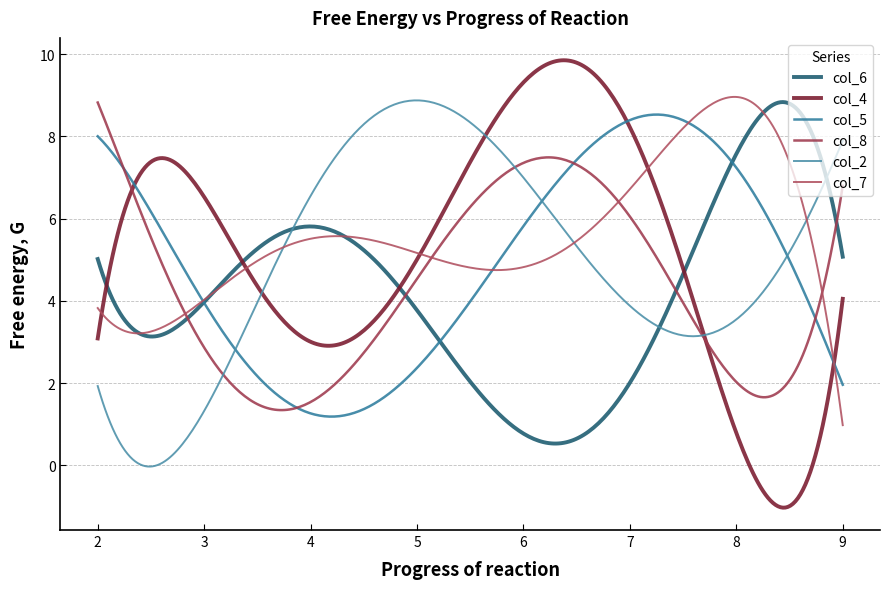

What is the value of the col_6 point at the 1st from the left?

5